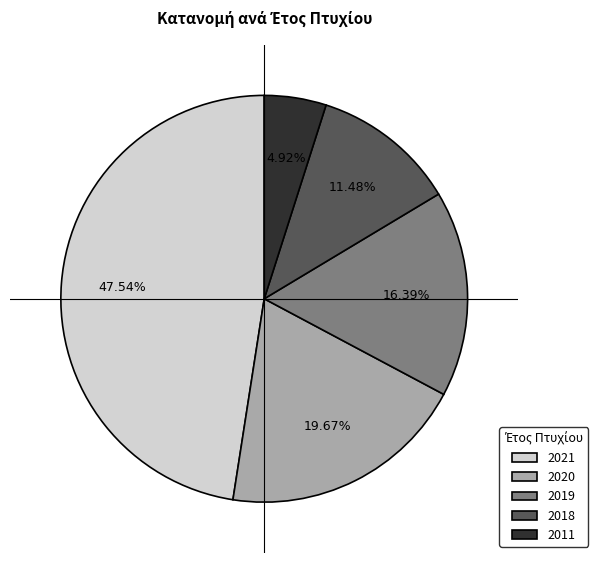

Do 2019 and 2011 together represent more than half of the pie?

No